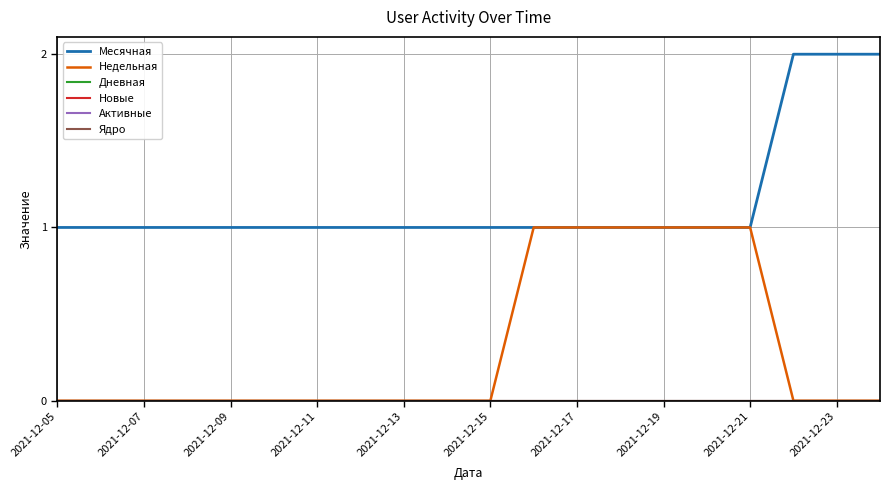

Does the chart display data point markers on the line(s)?

No